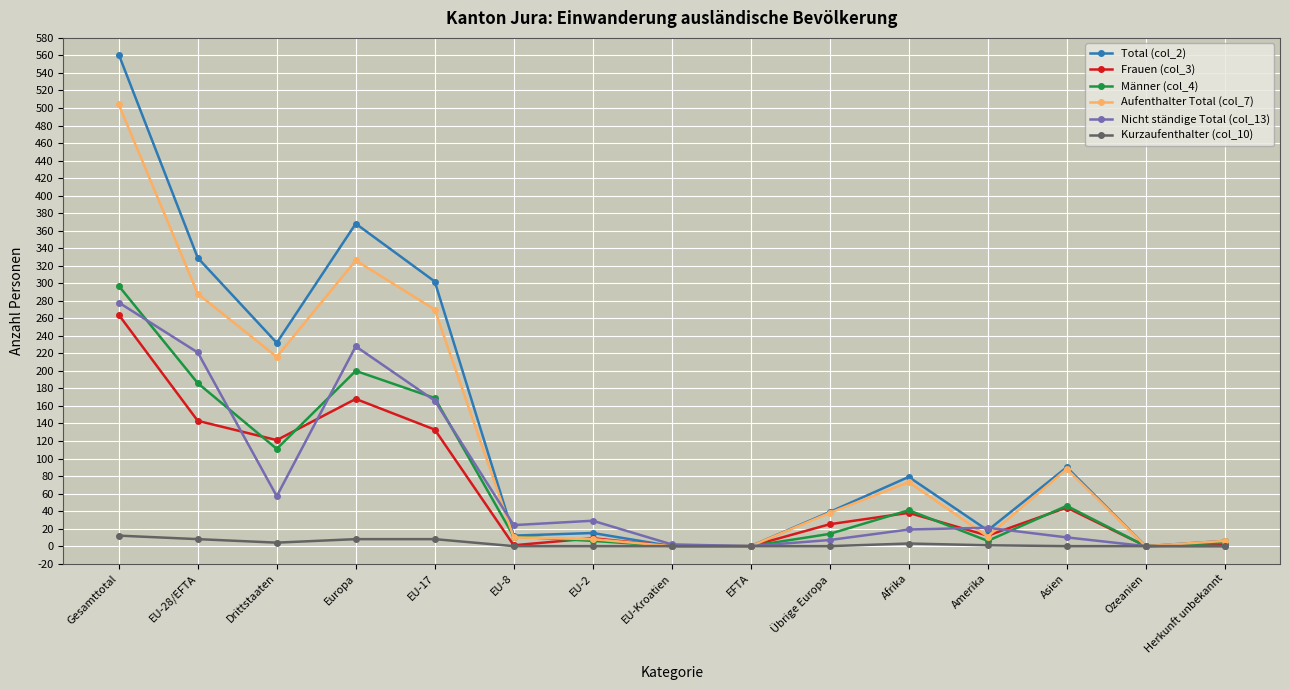

What is the label of the 1st point from the left?

Gesamttotal